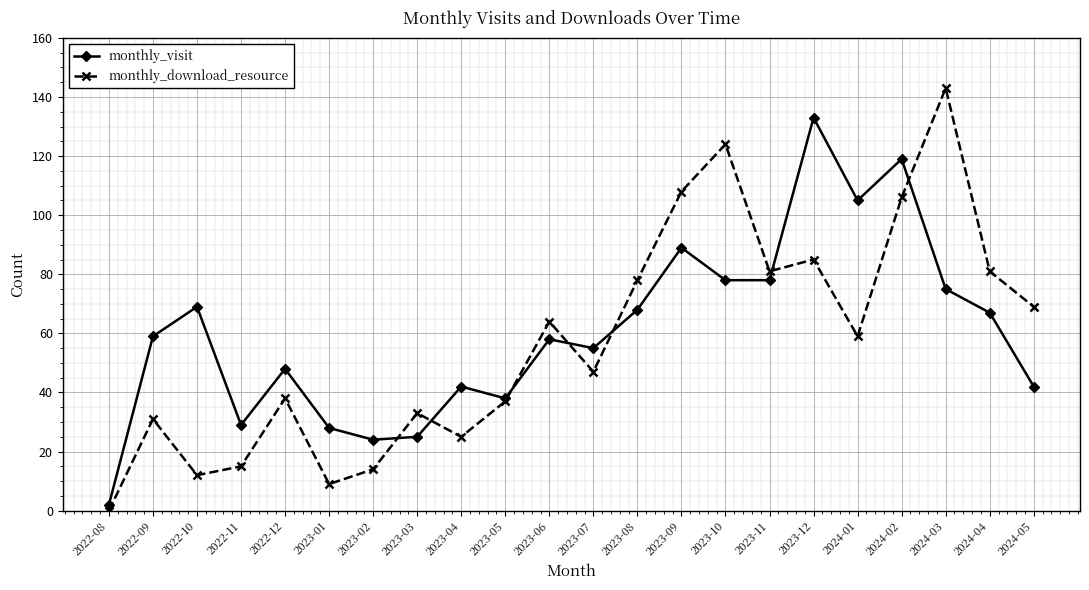

List the series in order of their peak value, lowest first.

monthly_visit, monthly_download_resource